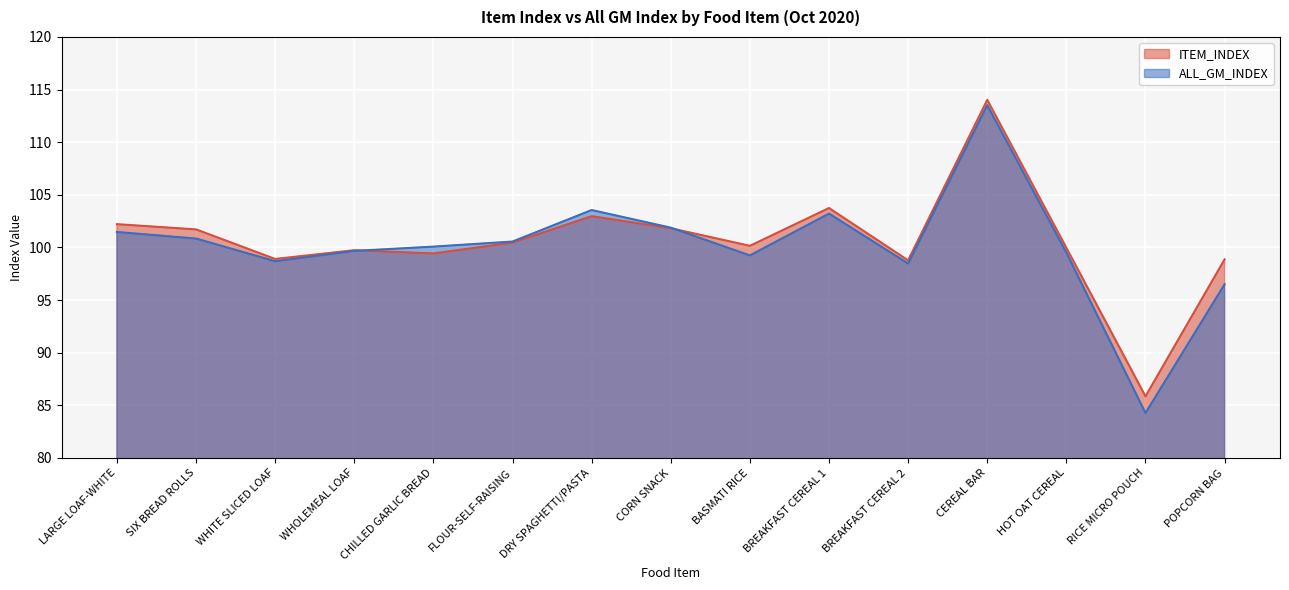

What is the sum of all ALL_GM_INDEX values?

1501.5